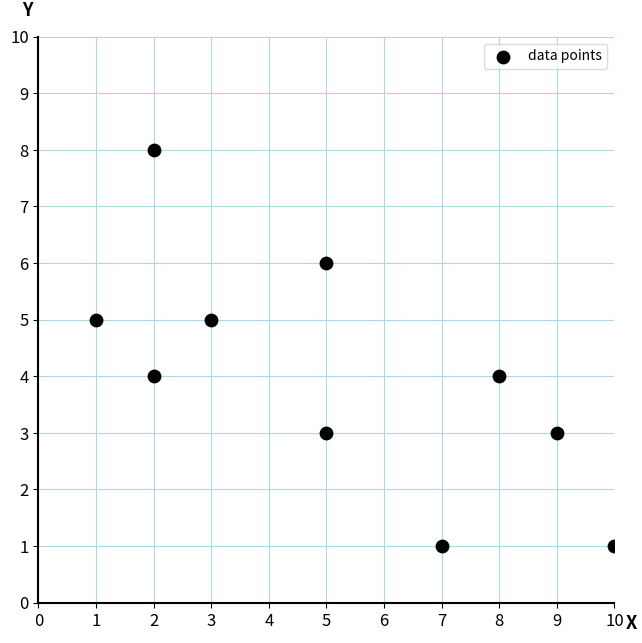

What is the range of Y values (max minus min)?

7